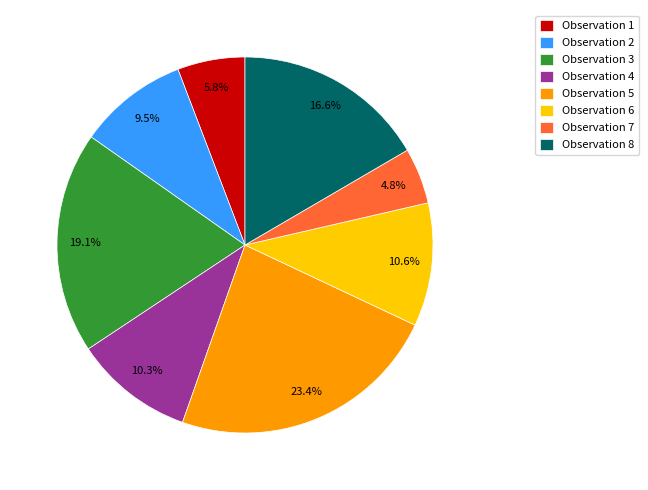

Between Observation 5 and Observation 4, which is larger?

Observation 5